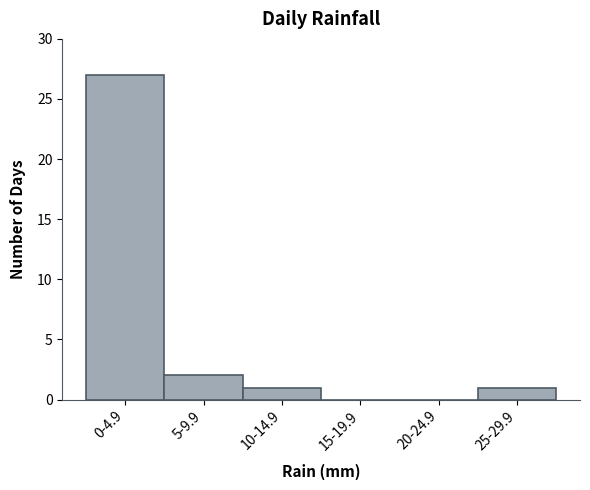

Reading left to right, transcribe all the data shown in this chart.

0-4.9=27	5-9.9=2	10-14.9=1	15-19.9=0	20-24.9=0	25-29.9=1